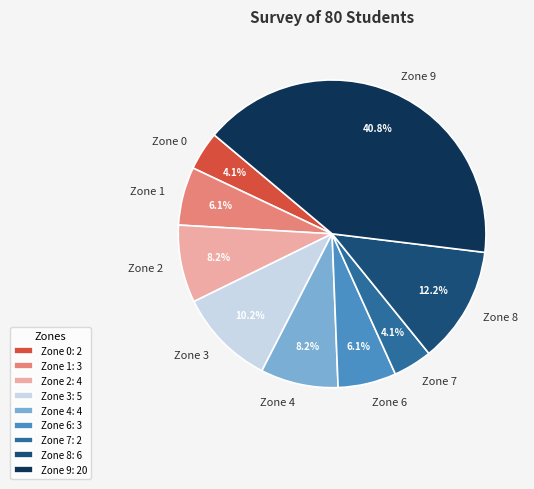

Which slice is the largest?

Zone 9